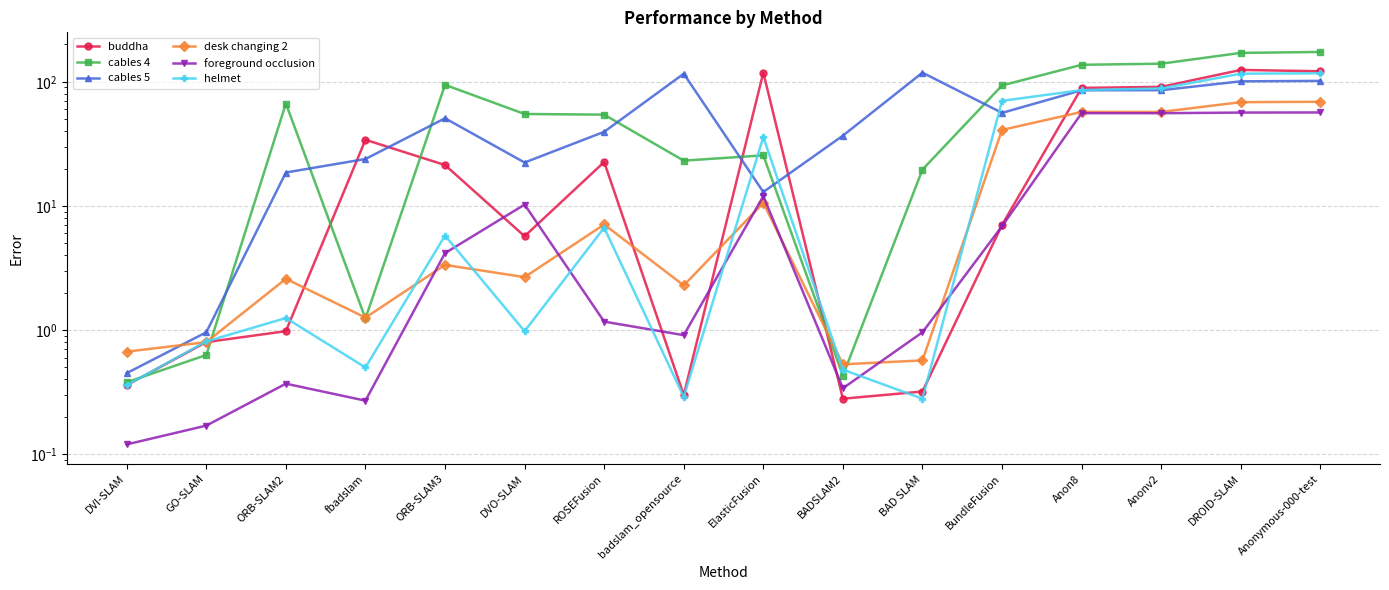

Rank the series at BADSLAM2 from lowest to highest value.

buddha, foreground occlusion, cables 4, helmet, desk changing 2, cables 5